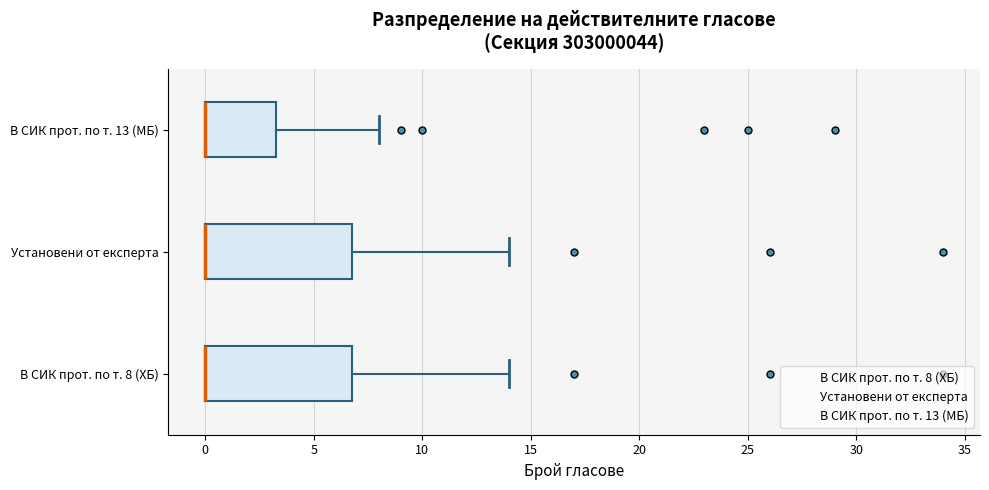

Reading bottom to top, transcribe this box plot: for each box, give where its median line is, the range the box spans, and where its two whiskers end, as read against the x-axis. The values are not printed on the chart, so give them approximately, as read against the axis.

В СИК прот. по т. 8 (ХБ): median 0.0 (drawn on the box's left edge), box 0.0 to 7.0, whiskers 0.0 to 14.0
Установени от експерта: median 0.0 (drawn on the box's left edge), box 0.0 to 7.0, whiskers 0.0 to 14.0
В СИК прот. по т. 13 (МБ): median 0.0 (drawn on the box's left edge), box 0.0 to 3.5, whiskers 0.0 to 8.0